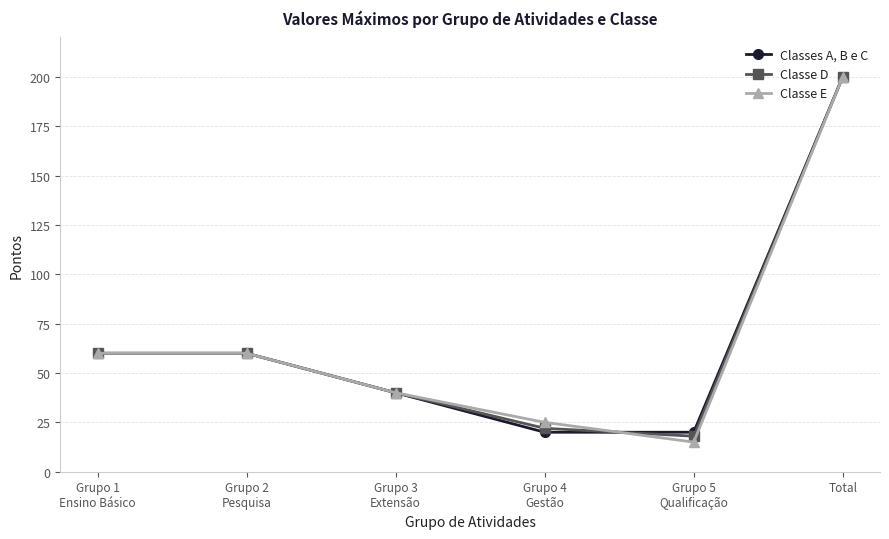

Rank the series at Grupo 4
Gestão from highest to lowest value.

Classe E, Classe D, Classes A, B e C